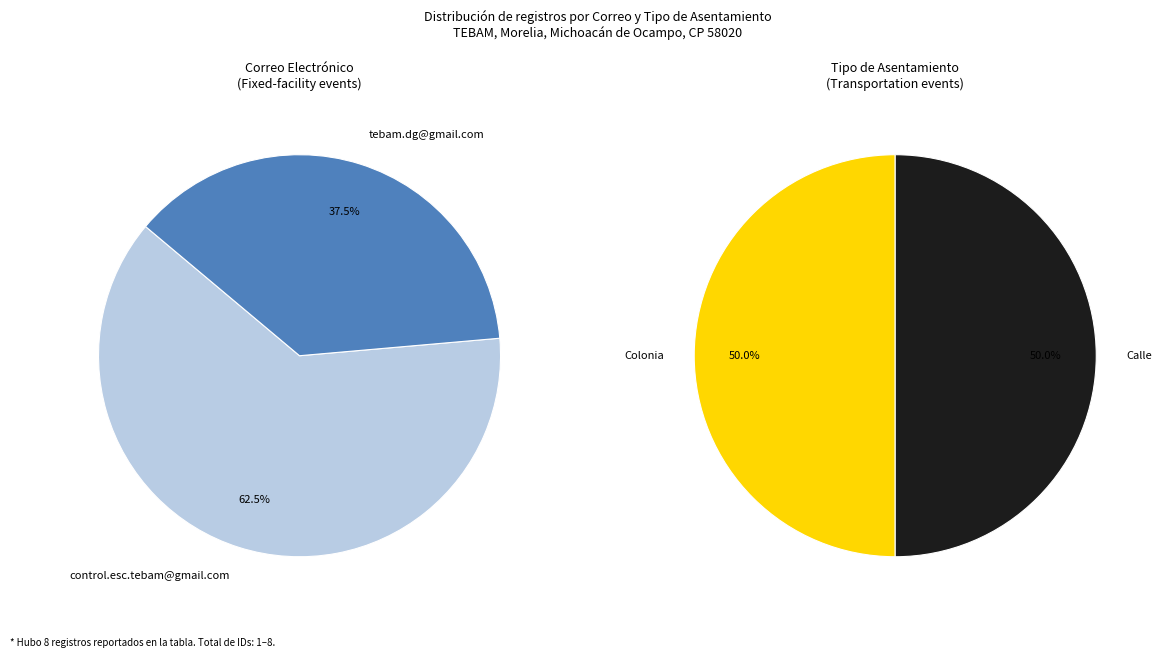

Does Michoacán de Ocampo account for over 50% of the chart?

No